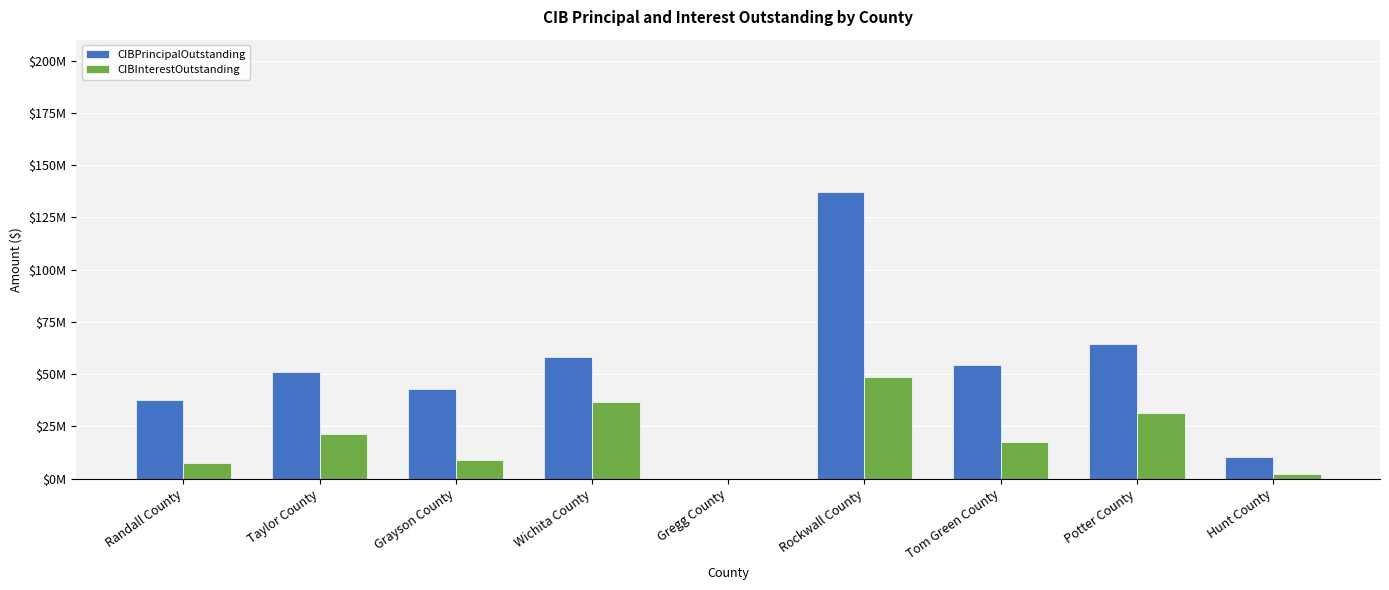

The value of CIBPrincipalOutstanding at Wichita County is 32237571.9. True or false?

False